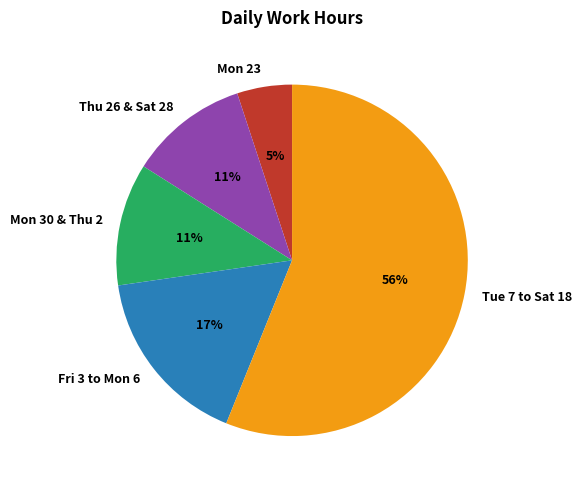

Does Thu 26 & Sat 28 account for over 50% of the chart?

No